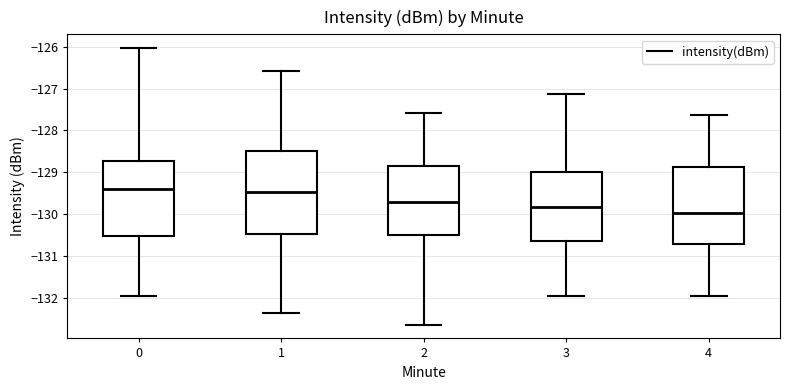

Reading left to right, transcribe this box plot: for each box, give where its median line is, the range the box spans, and where its two whiskers end, as read against the y-axis. The values are not printed on the chart, so give them approximately, as read against the axis.

0: median -129.4, box -130.5 to -128.7, whiskers -132.0 to -126.0
1: median -129.5, box -130.5 to -128.5, whiskers -132.4 to -126.6
2: median -129.7, box -130.5 to -128.8, whiskers -132.6 to -127.6
3: median -129.8, box -130.6 to -129.0, whiskers -131.9 to -127.1
4: median -130.0, box -130.7 to -128.9, whiskers -132.0 to -127.6